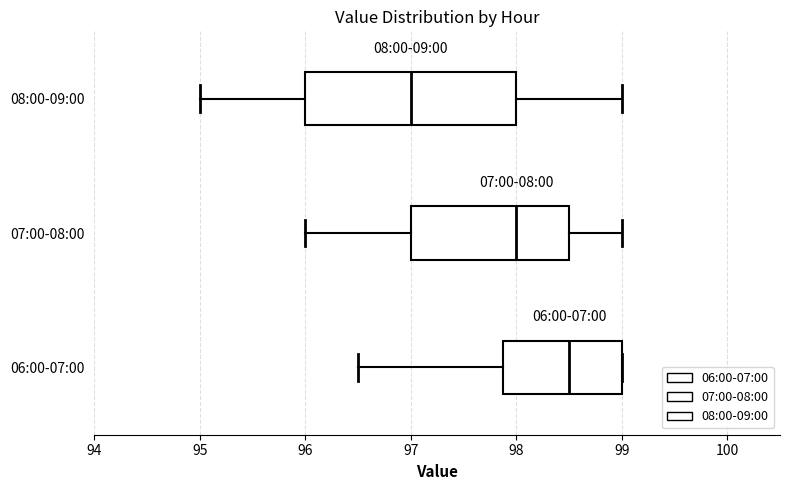

Which box has the furthest to the left median line?

08:00-09:00